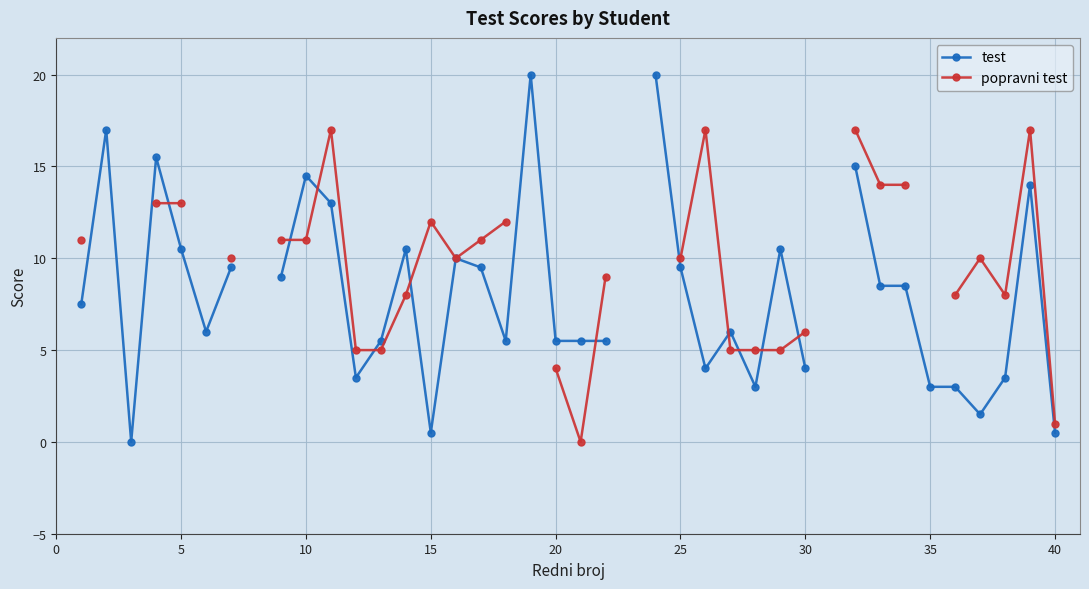

How many lines are shown in the chart?

2